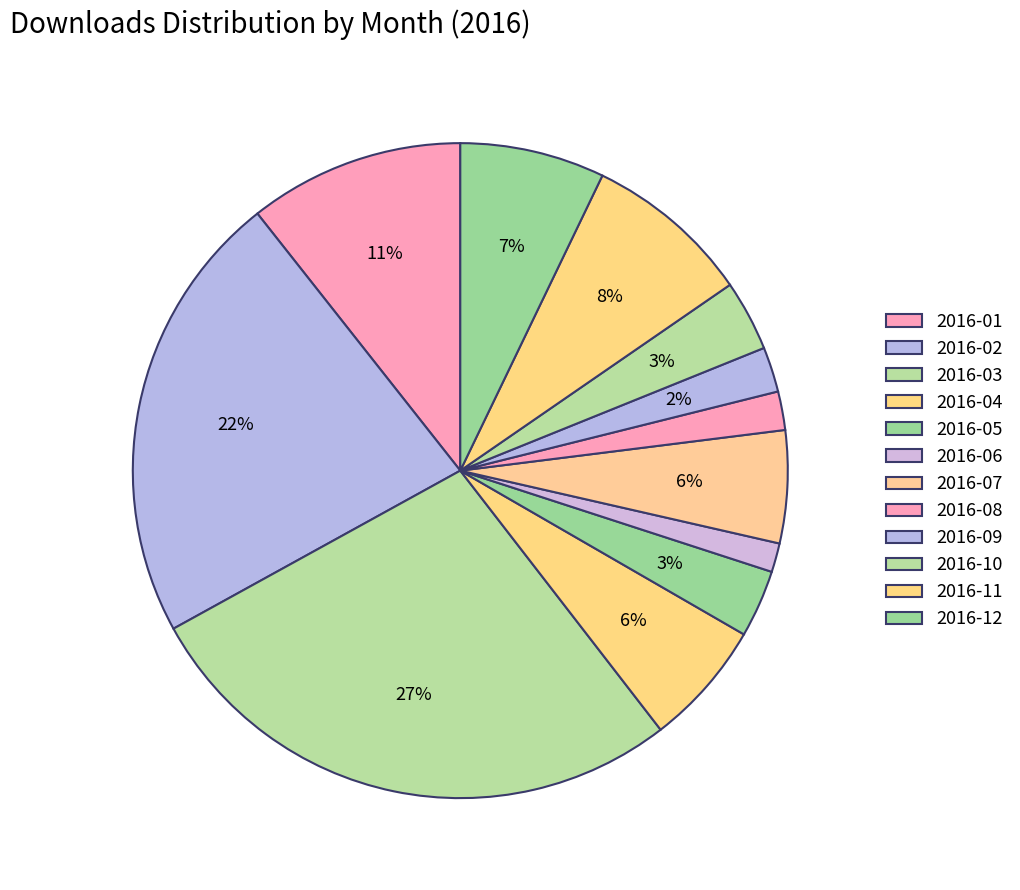

To the nearest percent, what is the difference between the largest and smallest slice percentages?

26%